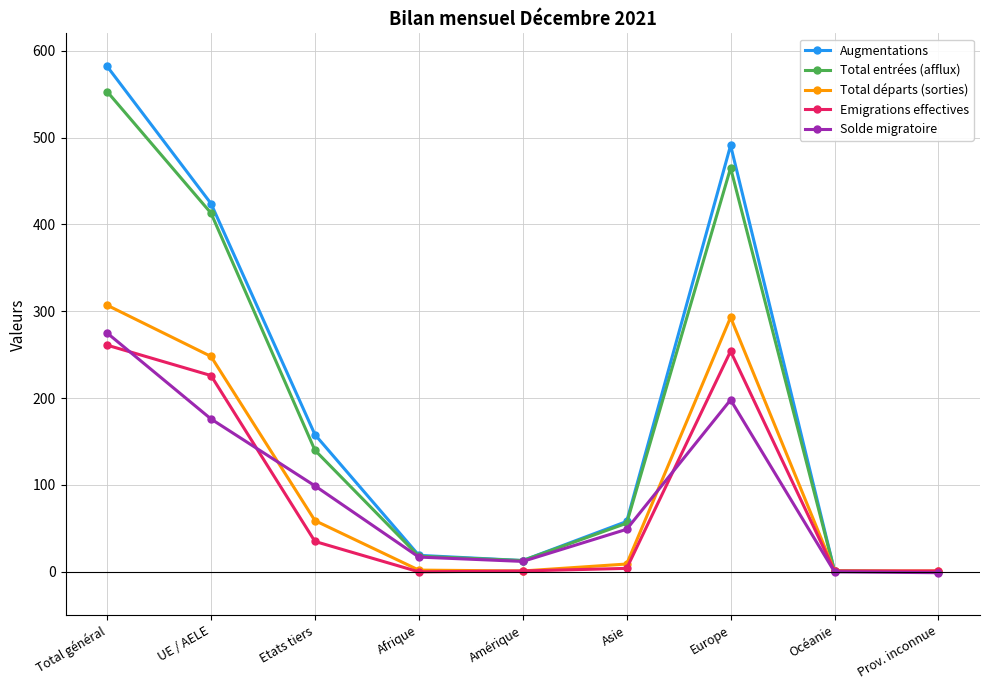

What is the difference between the Emigrations effectives values at Océanie and Europe?

253